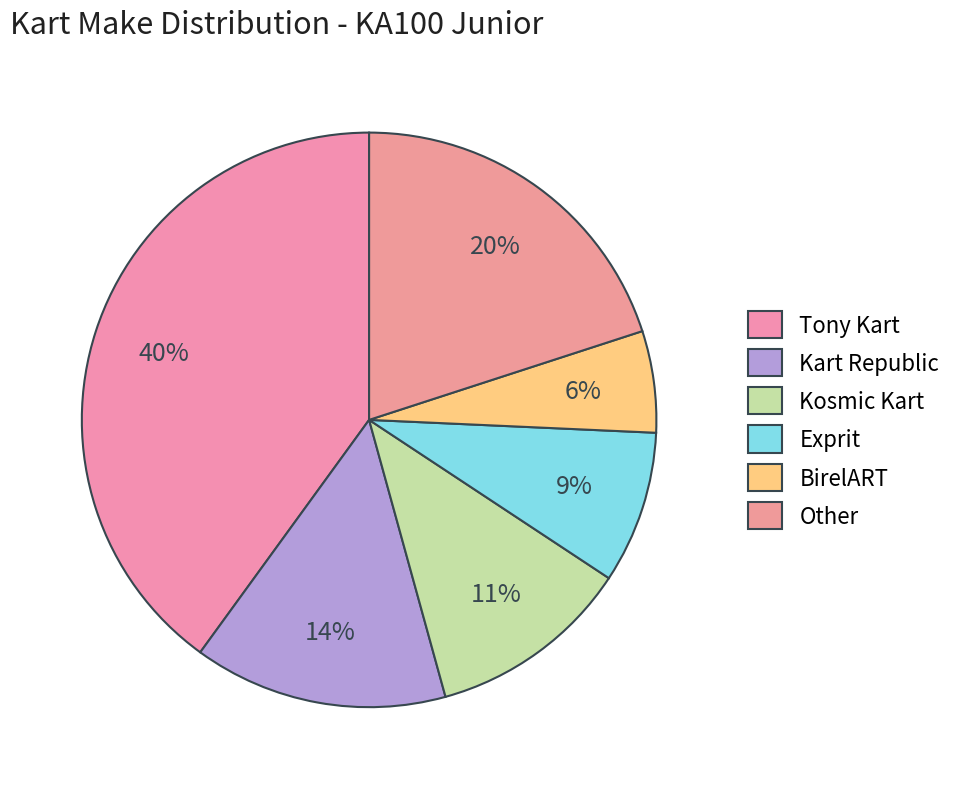

How many slices are in this pie chart?

6